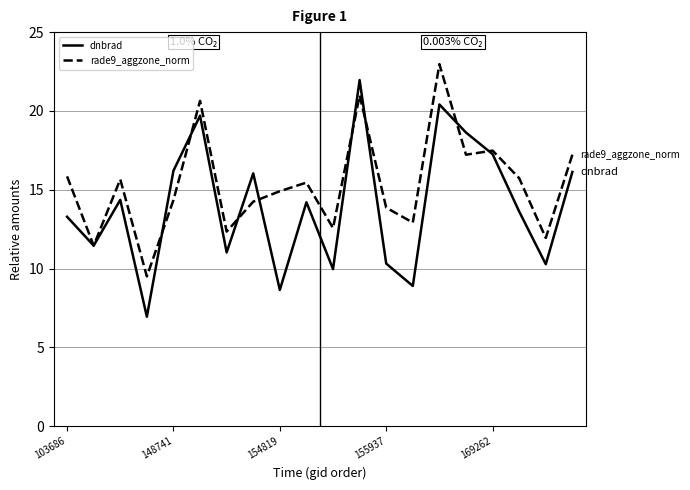

How many distinct data groups are displayed?

2